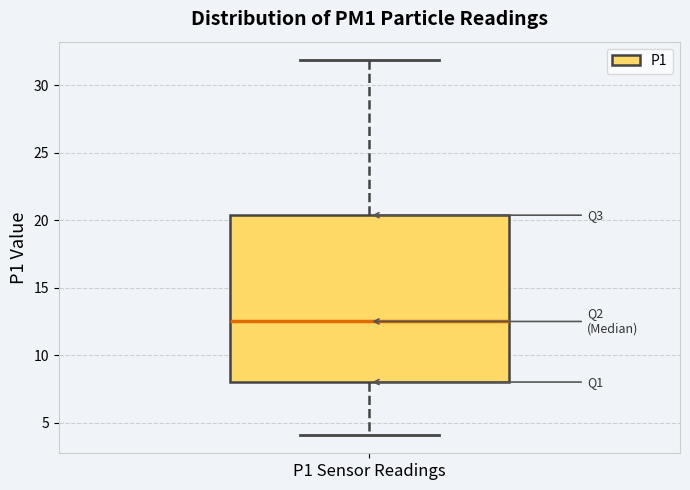

Where is the lower edge of the box for P1 Sensor Readings on the y-axis? The values are not printed on the chart, so give them approximately, as read against the axis.

8.0